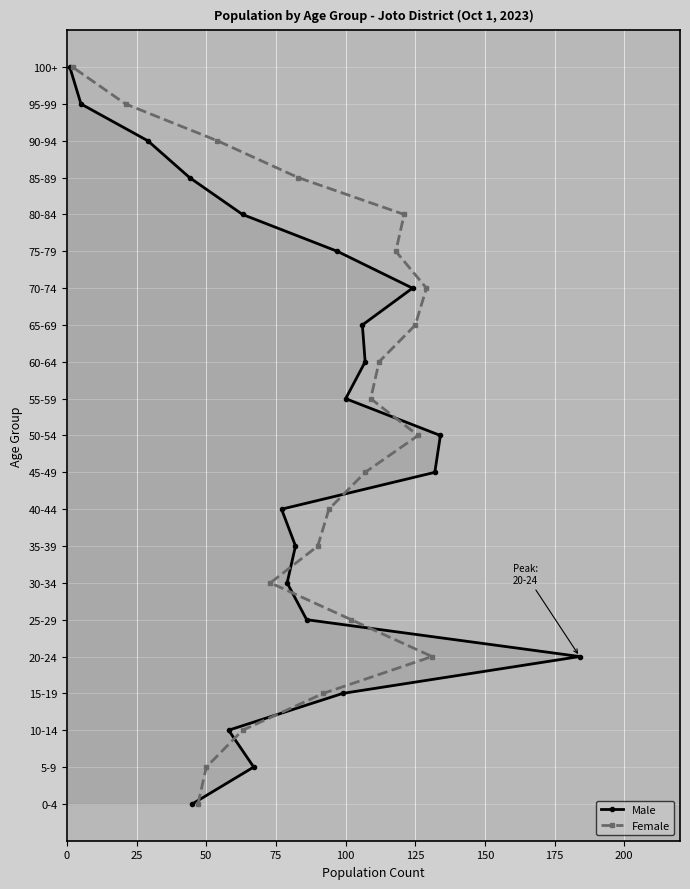

True or false: Female has a value of 27 at 17.

False